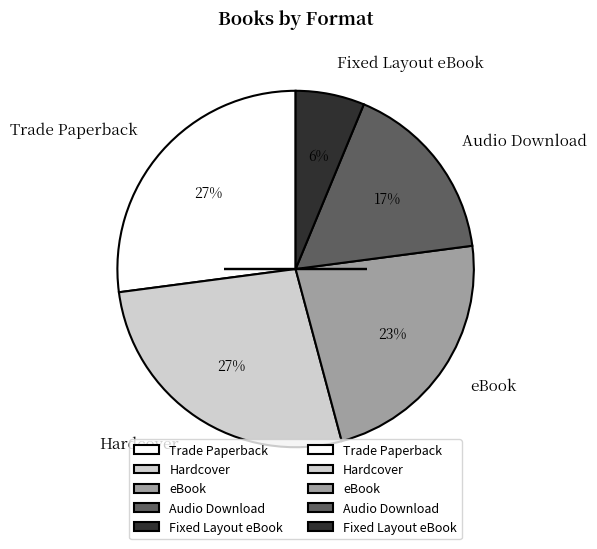

What percentage is the Audio Download slice, to the nearest percent?

17%